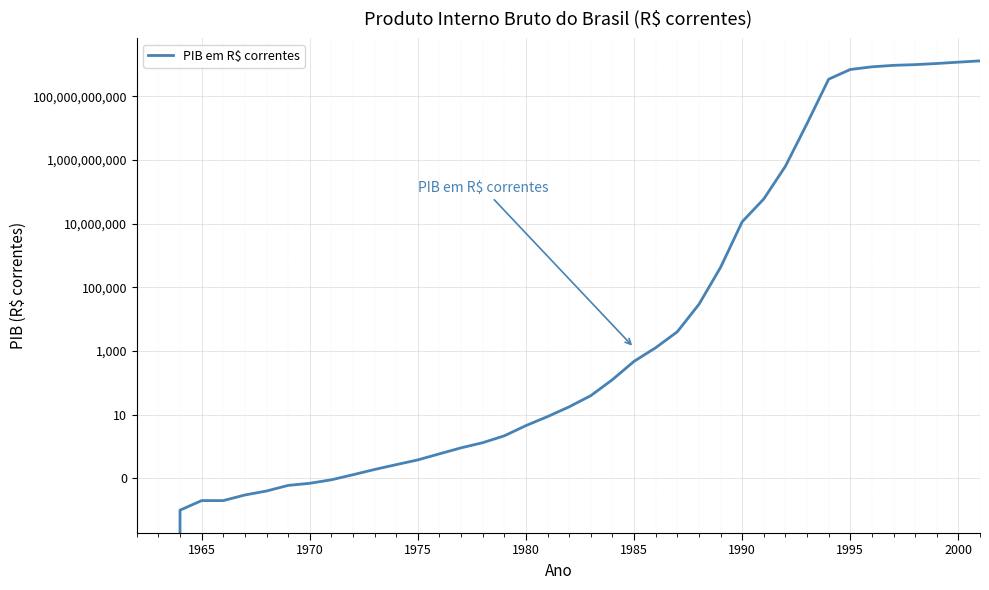

What is the difference between the second highest and minimum values?

1199092070940.2